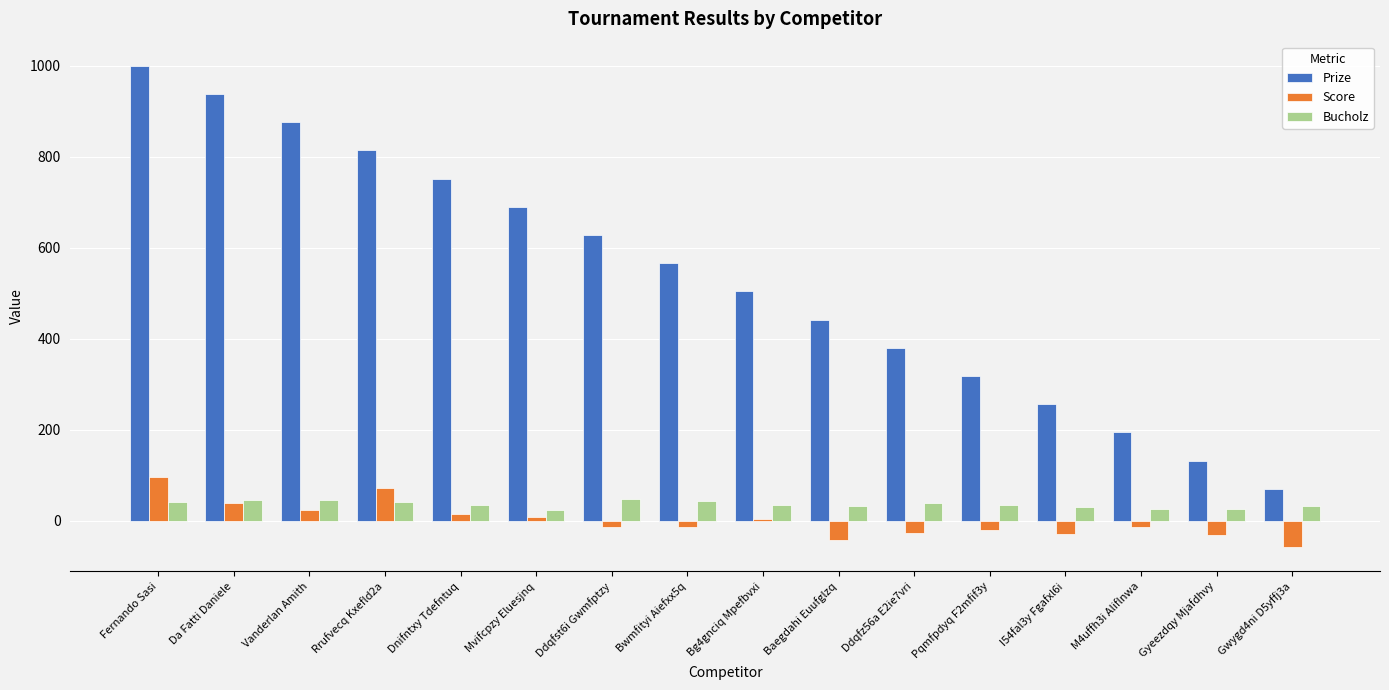

Which series has the widest spread of values?

Prize